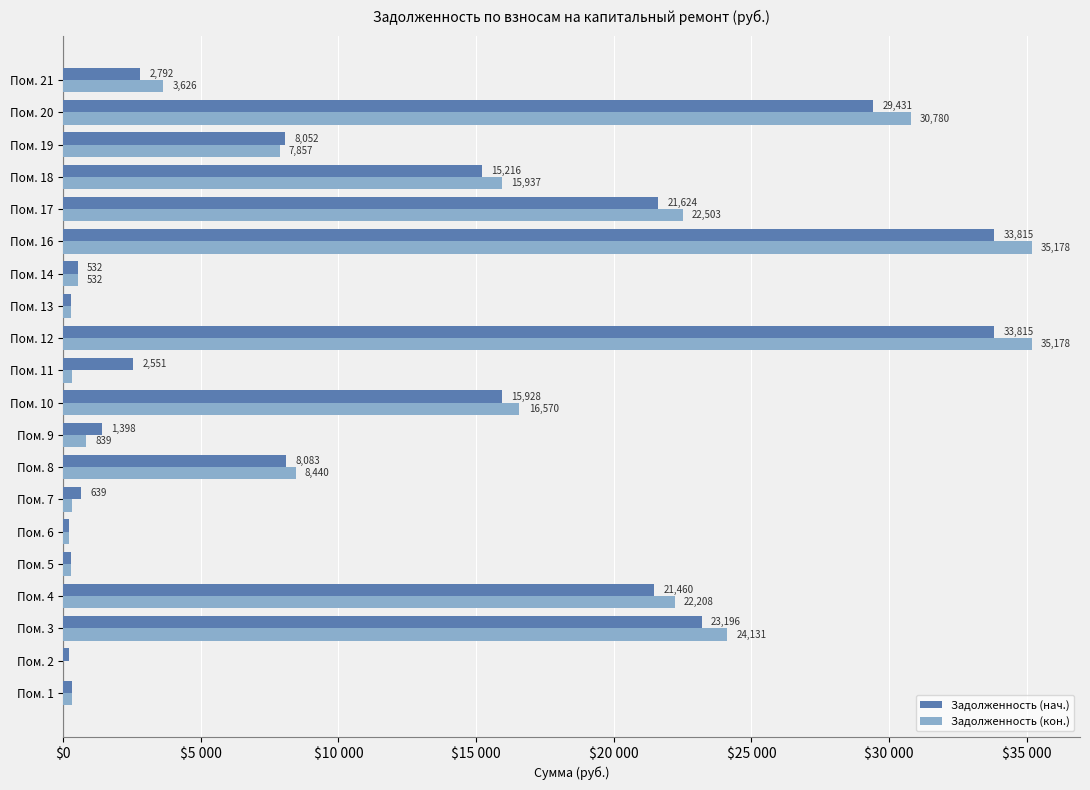

Rank the series by their maximum value, from highest to lowest.

Задолженность (кон.), Задолженность (нач.)